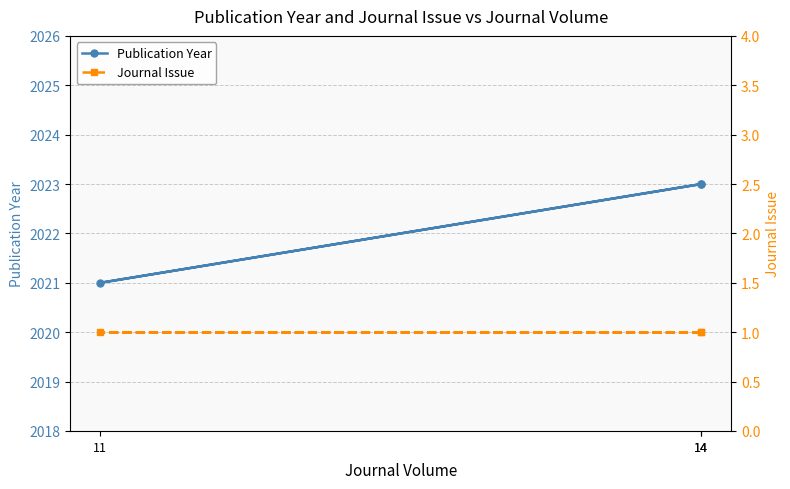

How many data points does each series have?

3